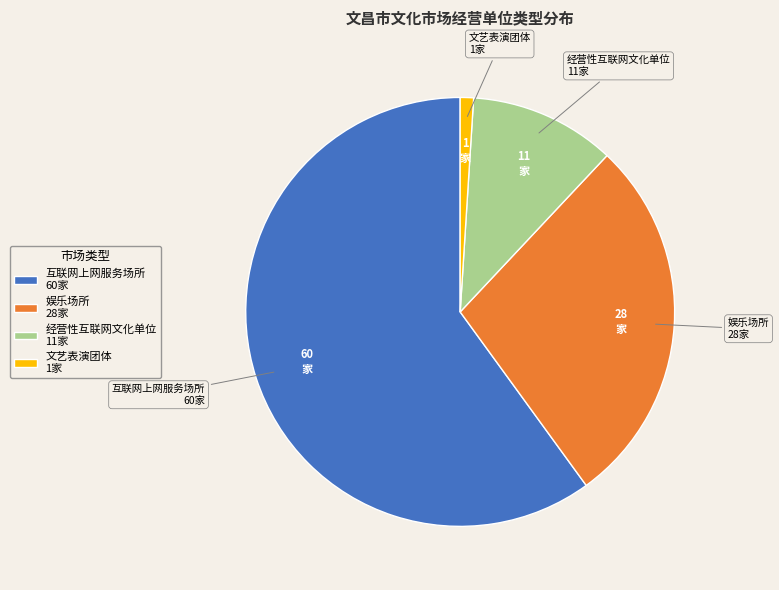

The 经营性互联网文化单位 slice represents 11% of the pie. True or false?

True